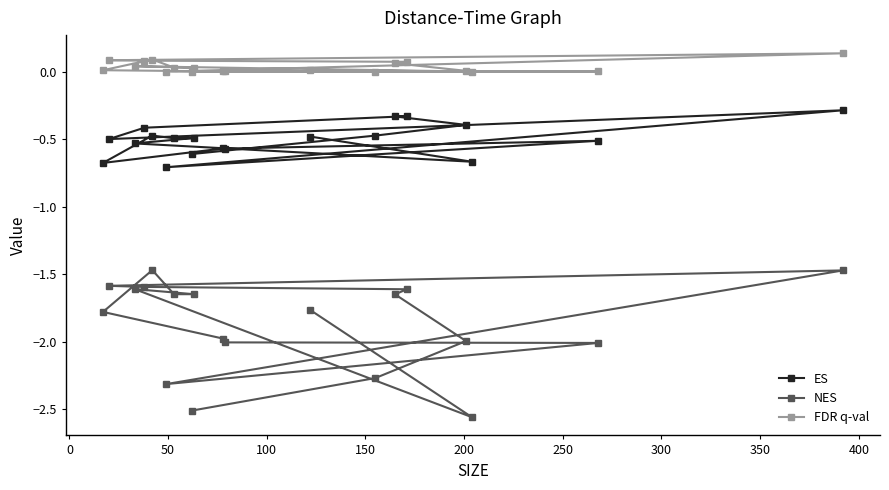

How many values in FDR q-val are above zero?

16